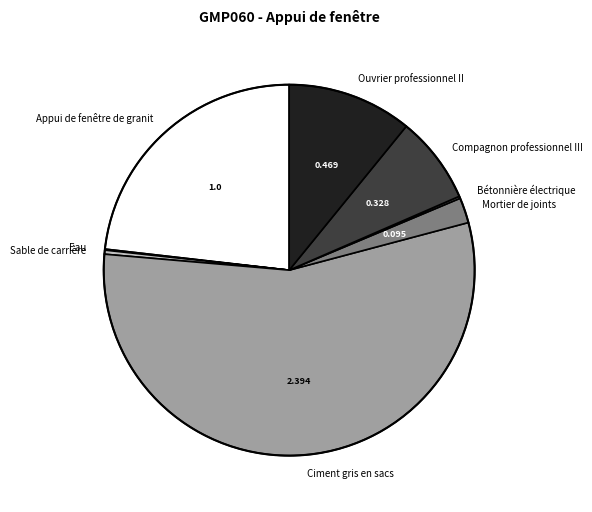

Combined, do Compagnon professionnel III and Appui de fenêtre de granit account for over 50%?

No